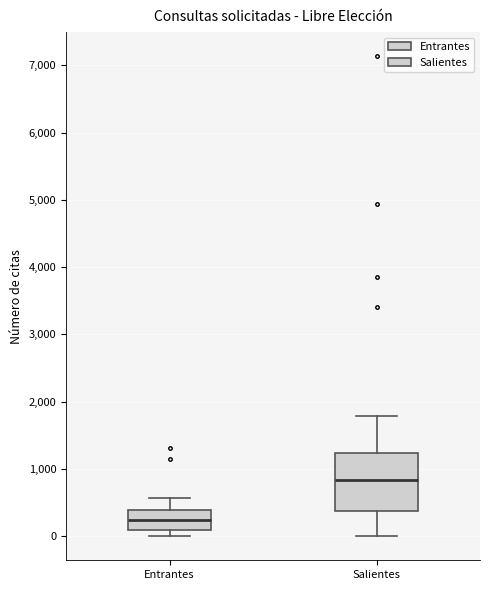

Comparing the boxes themselves (not the whiskers), which one is the tallest?

Salientes